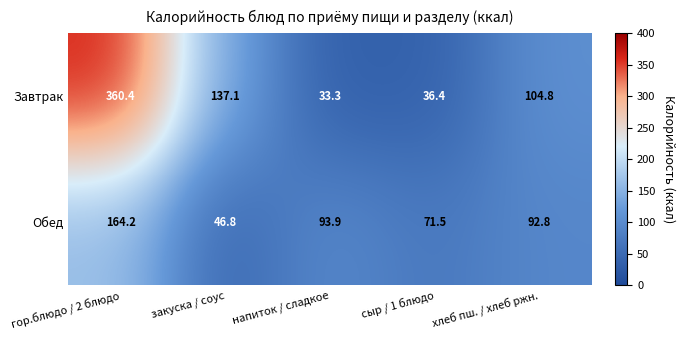

What is the average value of the Завтрак series?

134.4